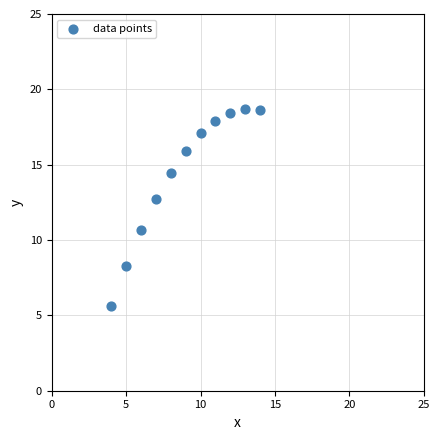

What is the average X value?

9.0